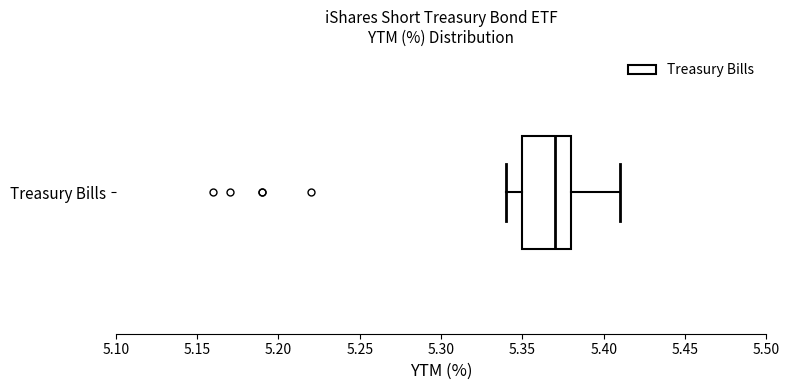

Read this box plot against the x-axis: the position of the median line, the range covered by the box, and the ends of both whiskers. The values are not printed on the chart, so give them approximately, as read against the axis.

median 5.37, box 5.35 to 5.38, whiskers 5.34 to 5.41